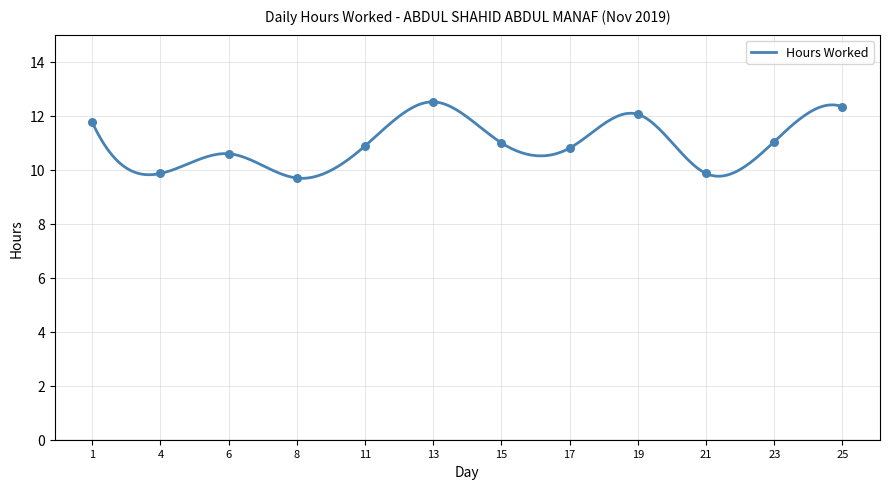

What is the change in value from 9 to 19?

+12.1